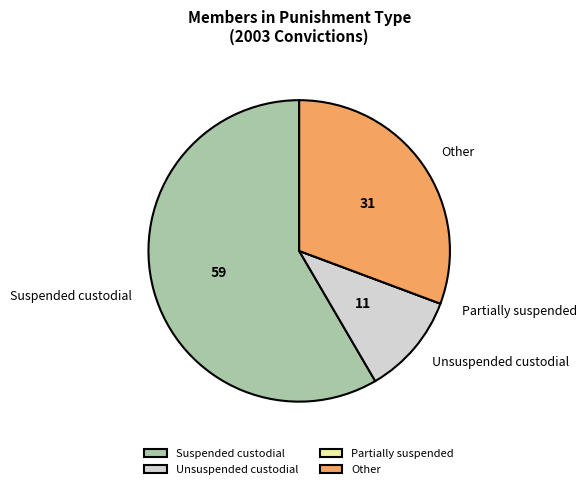

True or false: Unsuspended custodial accounts for 25% of the total.

False